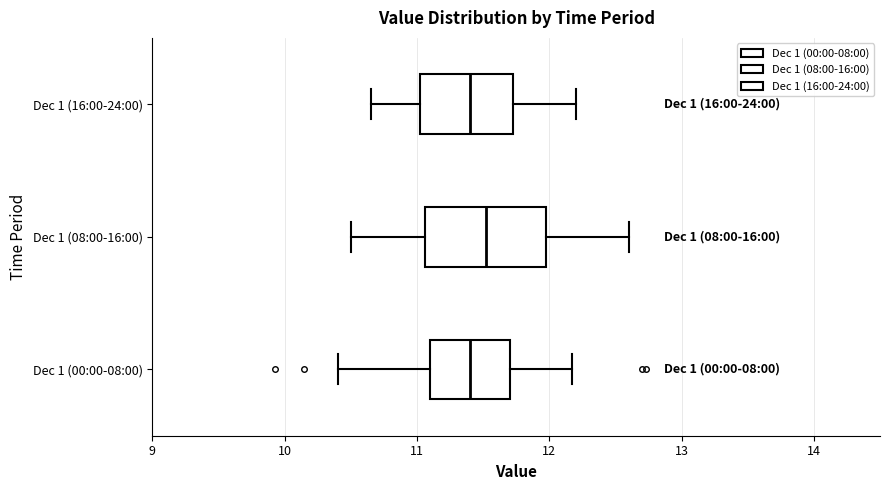

Reading bottom to top, read every box against the x-axis: the position of its median line, the range the box covers, and the ends of its whiskers. The values are not printed on the chart, so give them approximately, as read against the axis.

Dec 1 (00:00-08:00): median 11.4, box 11.1 to 11.7, whiskers 10.4 to 12.2
Dec 1 (08:00-16:00): median 11.5, box 11.1 to 12.0, whiskers 10.5 to 12.6
Dec 1 (16:00-24:00): median 11.4, box 11.0 to 11.7, whiskers 10.7 to 12.2